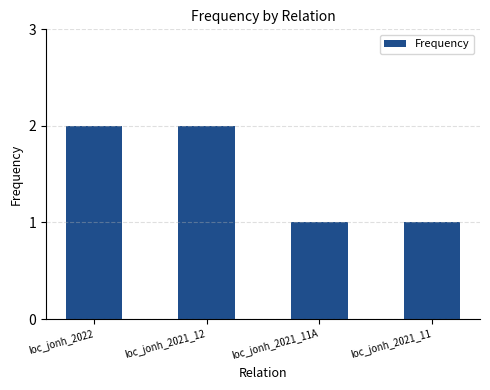

How many series are shown in this chart?

1